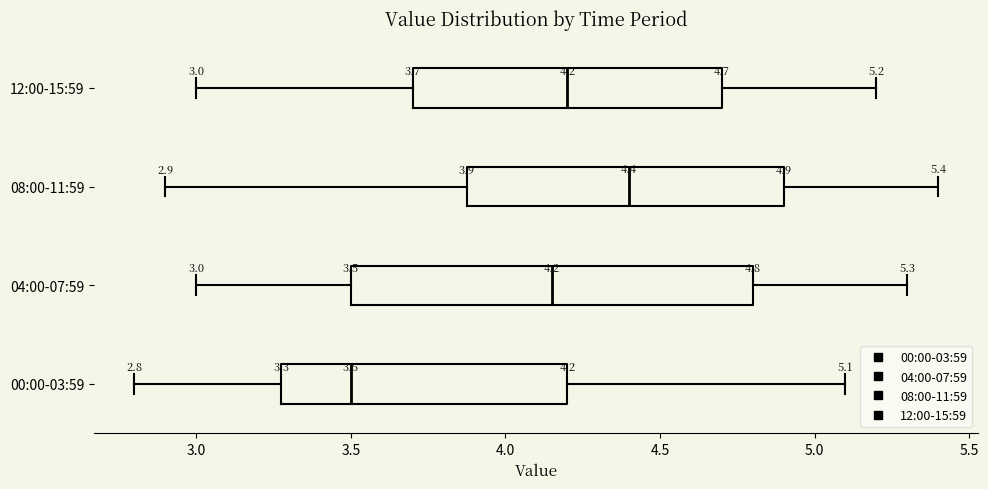

Which box has the furthest to the left median line?

00:00-03:59